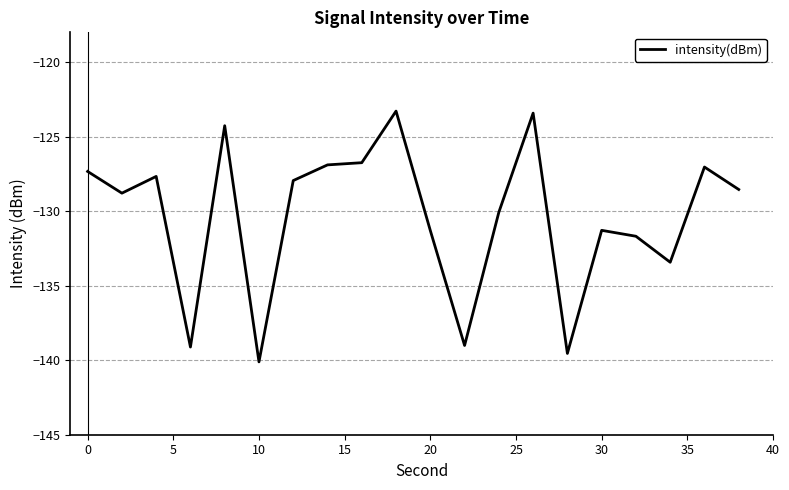

What is the difference between the maximum and second lowest values?

16.3